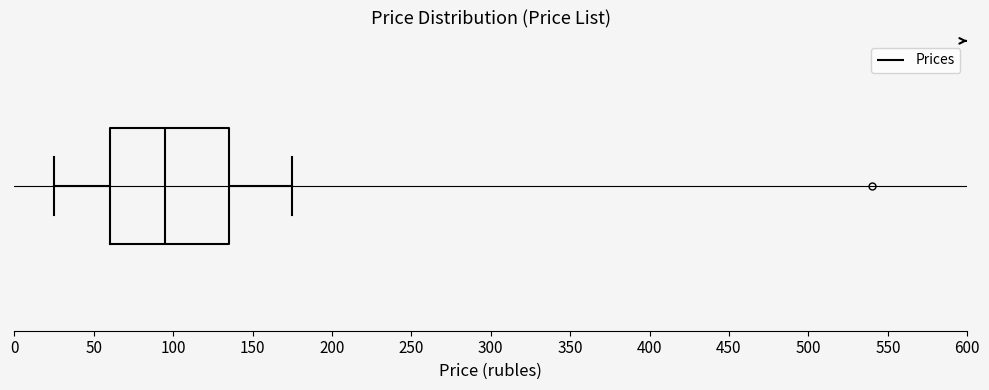

Where is the right edge of the box on the x-axis? The values are not printed on the chart, so give them approximately, as read against the axis.

135